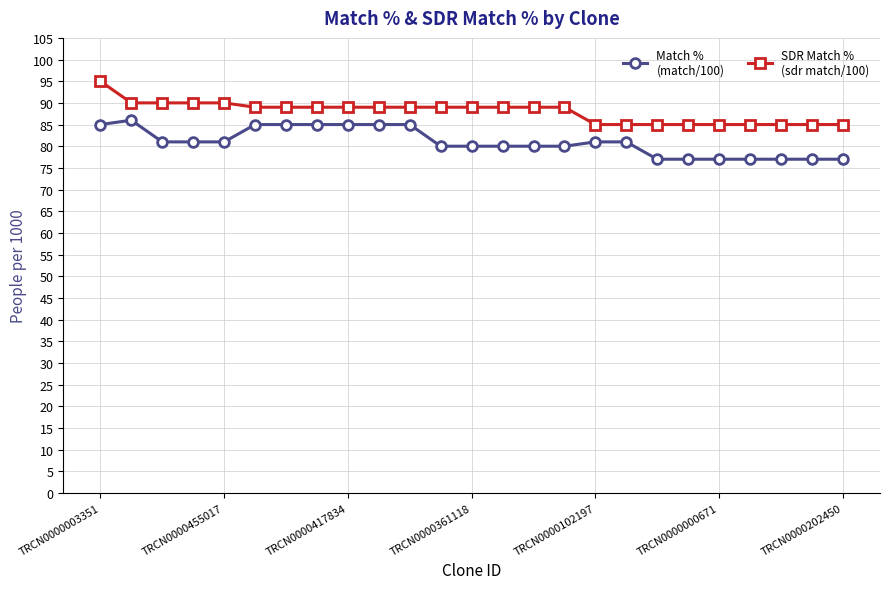

What is the minimum value shown in the chart?

77